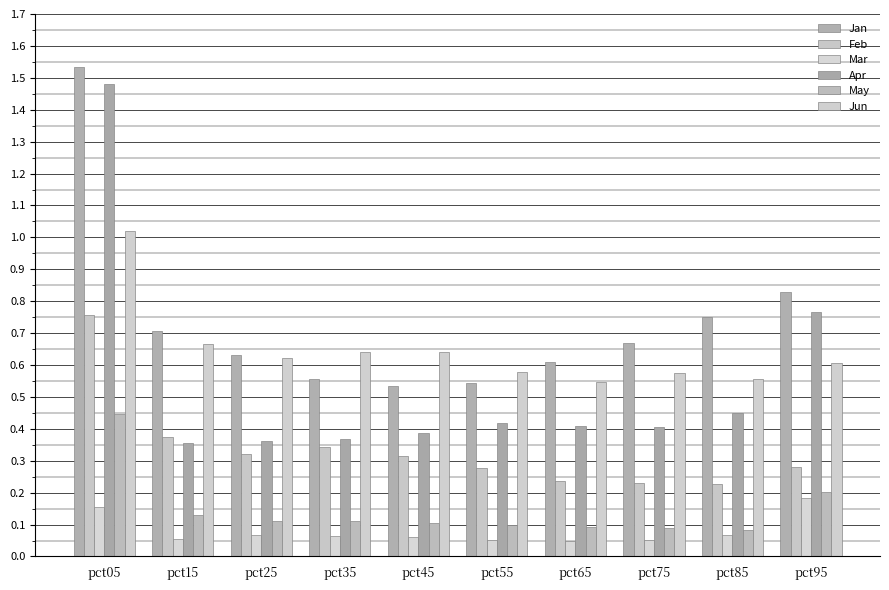

What is the lowest value of the Apr series?

0.4